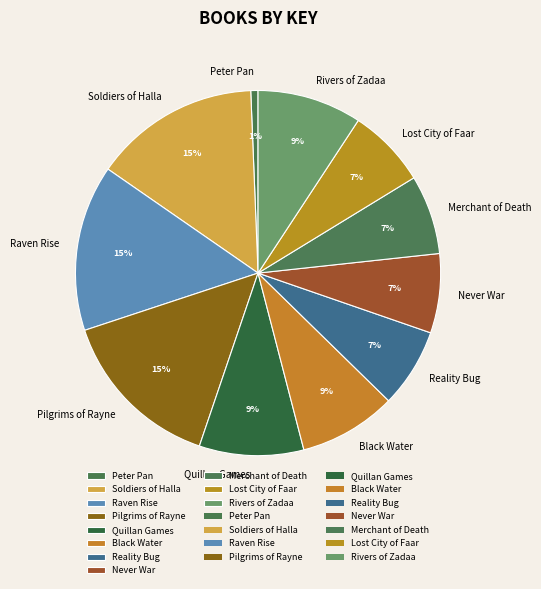

Which category has the smallest portion of the pie?

Peter Pan